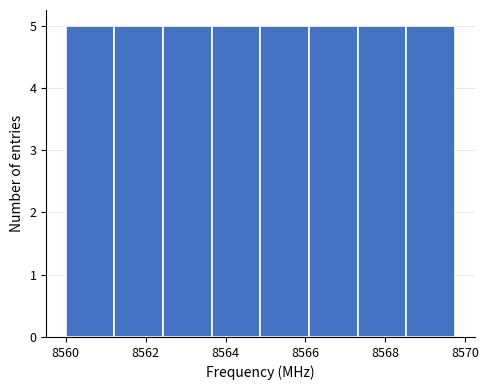

Reading left to right, transcribe this chart: for each bar, give the range it covers on the x-axis and its height. Neither the bar edges nor the heights are printed on the chart, so give them approximately, as read against the axes.

8560.0 to 8561.2: 5
8561.2 to 8562.4: 5
8562.4 to 8563.6: 5
8563.6 to 8564.8: 5
8564.8 to 8566.0: 5
8566.0 to 8567.4: 5
8567.4 to 8568.6: 5
8568.6 to 8569.8: 5